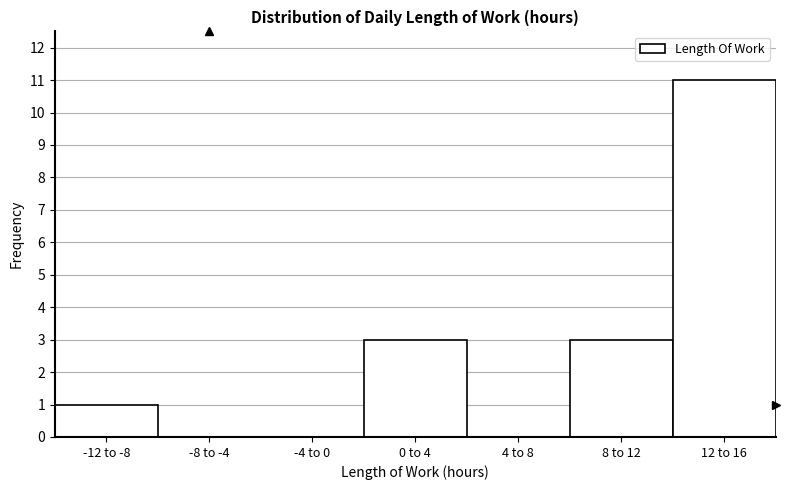

Reading left to right, list all the values displayed in this chart.

-12 to -8=1	-8 to -4=0	-4 to 0=0	0 to 4=3	4 to 8=0	8 to 12=3	12 to 16=11